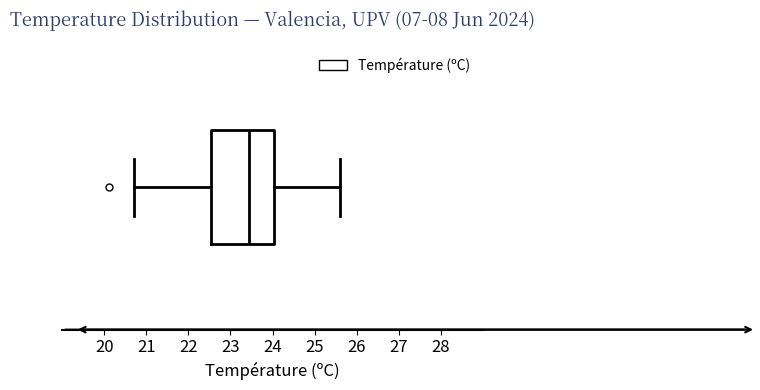

Transcribe this box plot: give where the median line is, the range the box spans, and where the two whiskers end, as read against the x-axis. The values are not printed on the chart, so give them approximately, as read against the axis.

median 23.5, box 22.5 to 24.0, whiskers 20.7 to 25.6